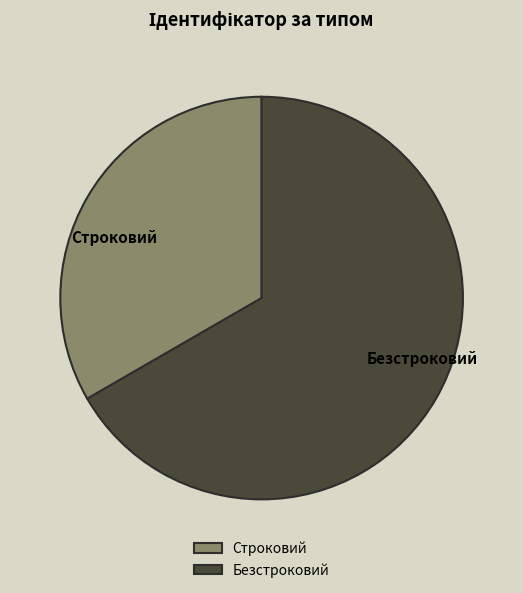

Which has a higher value, Строковий or Безстроковий?

Безстроковий